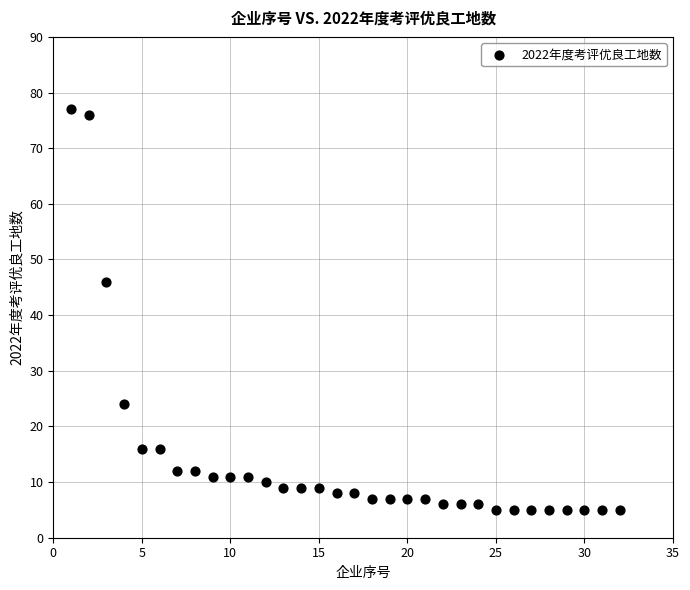

What Y value in the scatter plot is closest to 41?

46